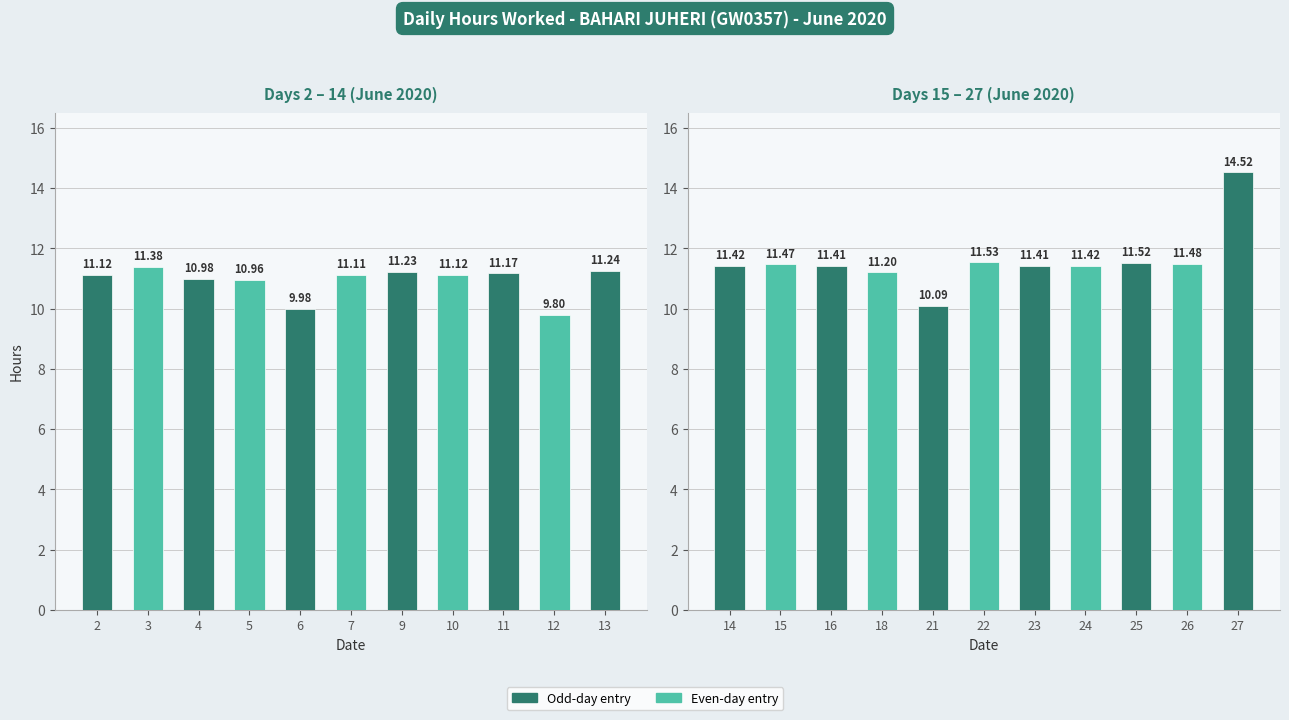

Does the chart contain stacked bars?

No